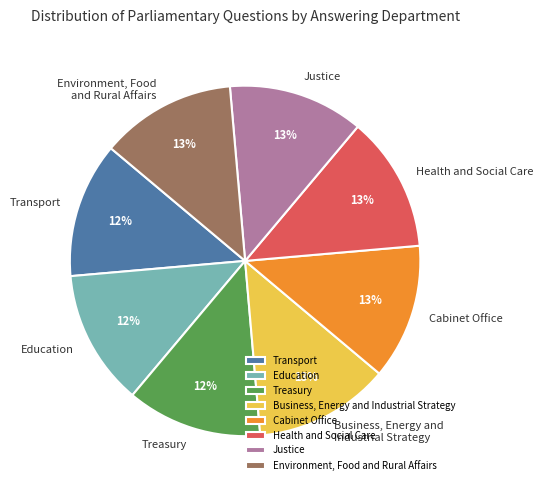

To the nearest percent, what is the combined percentage of Education and Justice?

25%